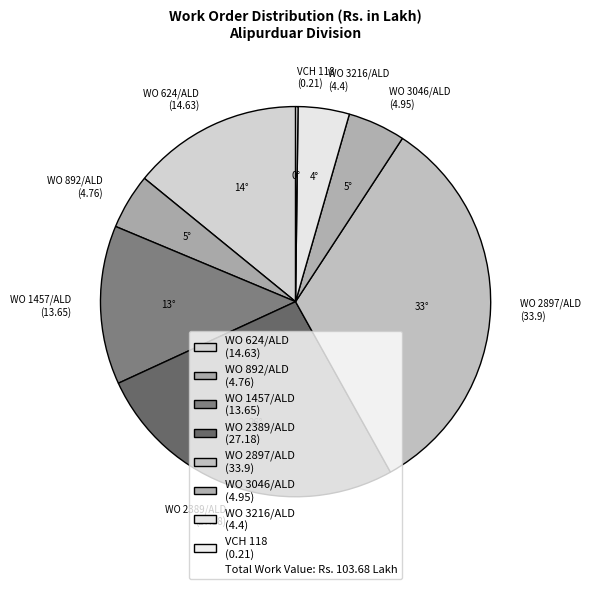

What is the ratio of the value at WO 1457/ALD (13.65) to the value at WO 892/ALD (4.76)?

2.9